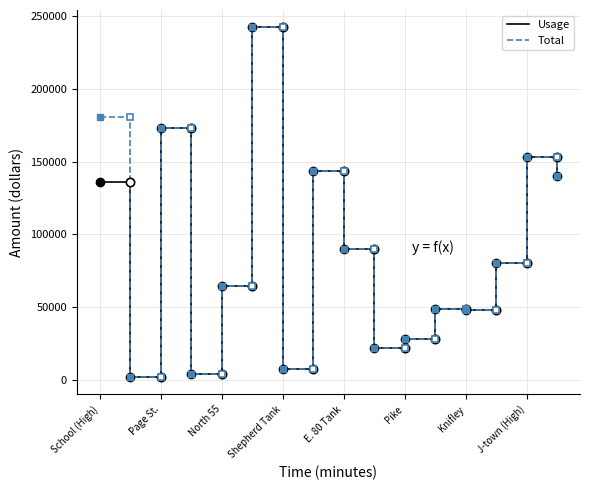

What is the highest value of the Usage series?

242100